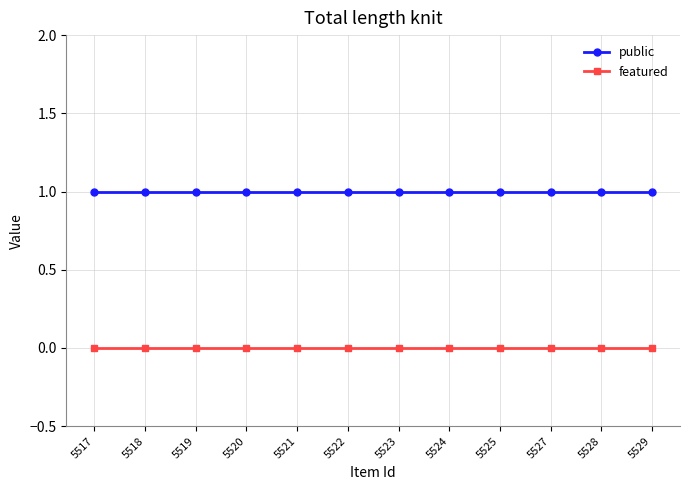

Reading left to right, list all the values displayed in this chart.

public: 1	1	1	1	1	1	1	1	1	1	1	1
featured: 0	0	0	0	0	0	0	0	0	0	0	0